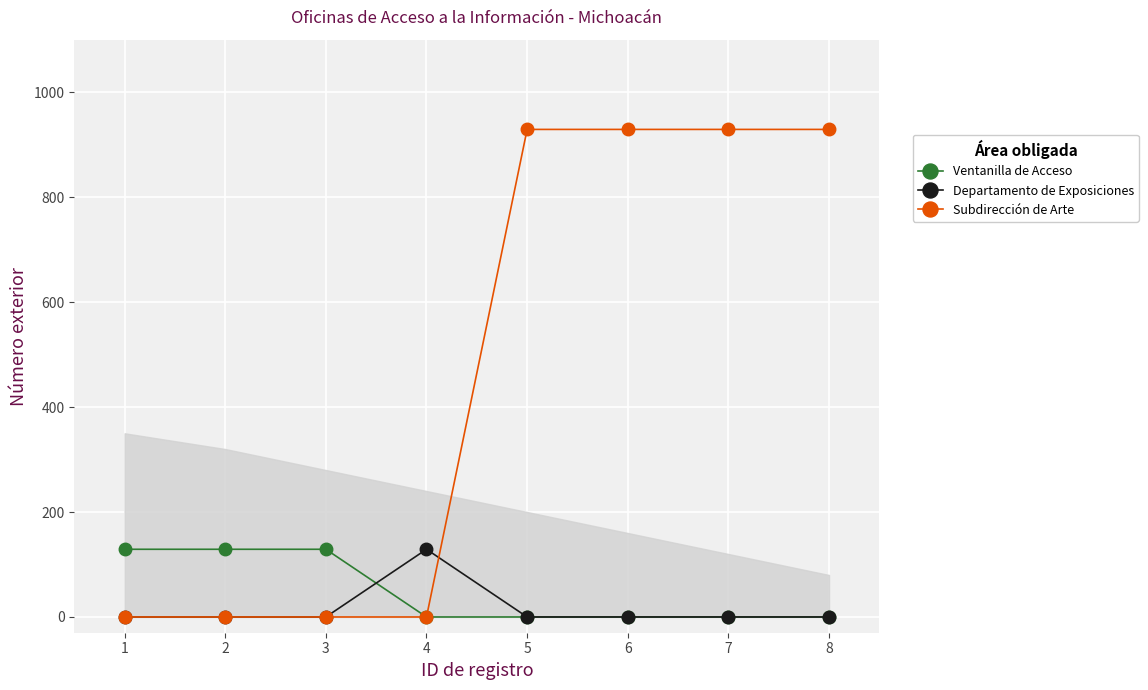

What is the total value across all series at 3?

129